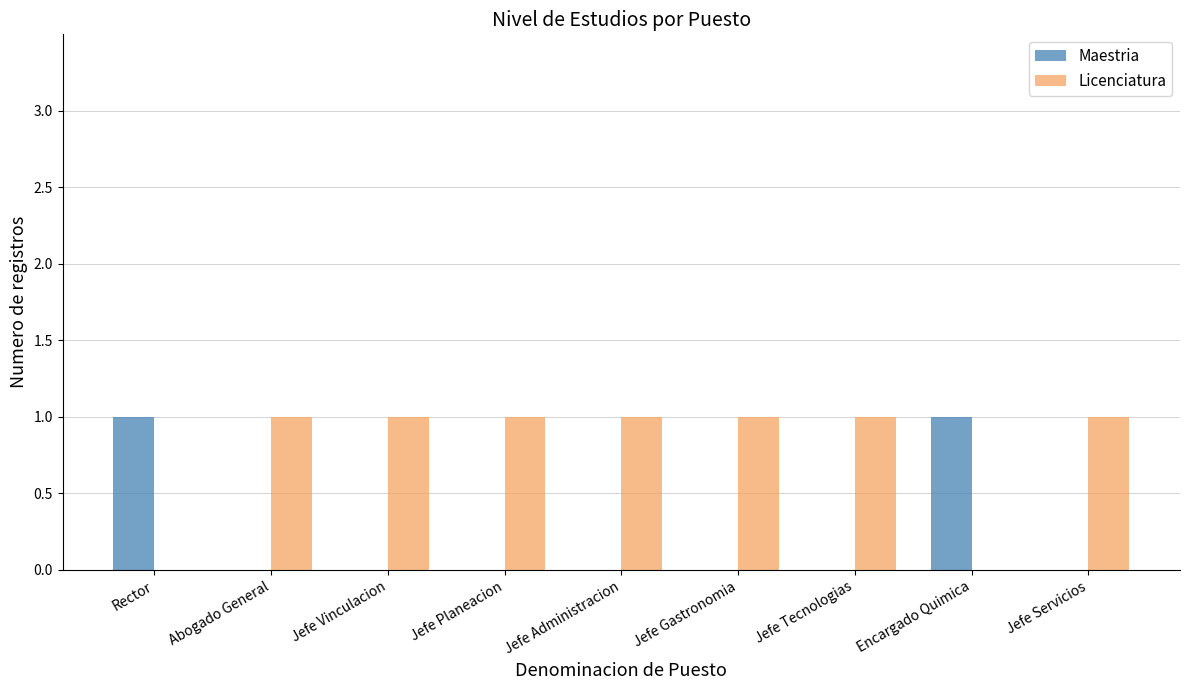

Reading left to right, list all the values displayed in this chart.

Maestria: 1	0	0	0	0	0	0	1	0
Licenciatura: 0	1	1	1	1	1	1	0	1